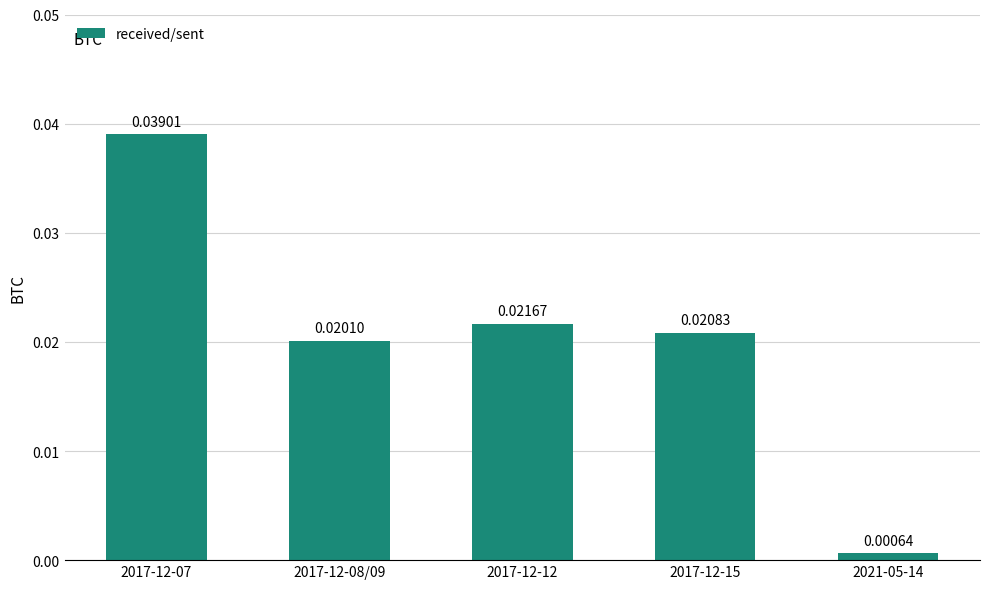

How many categories are shown in the chart?

5